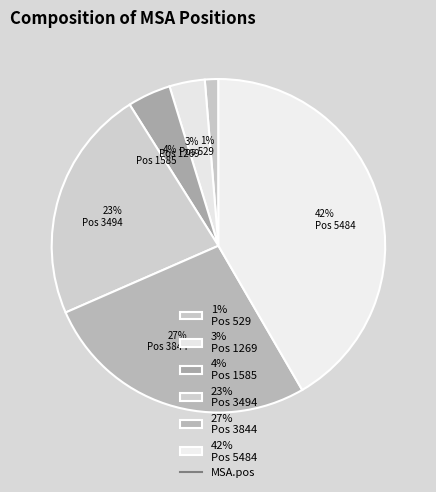

True or false: 23% Pos 3494 accounts for 23% of the total.

True